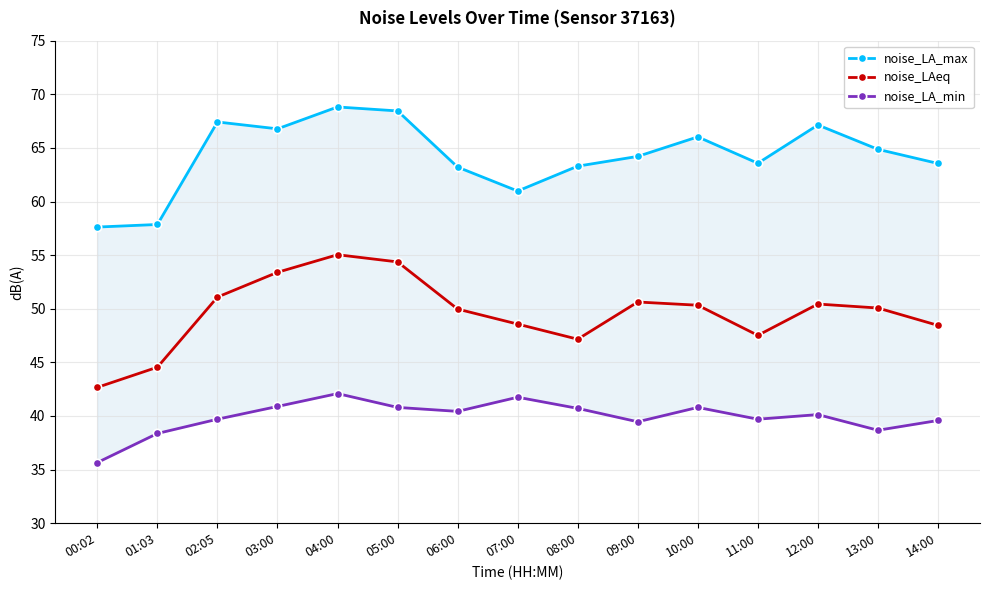

What is the label of the 14th point from the left?

13:00